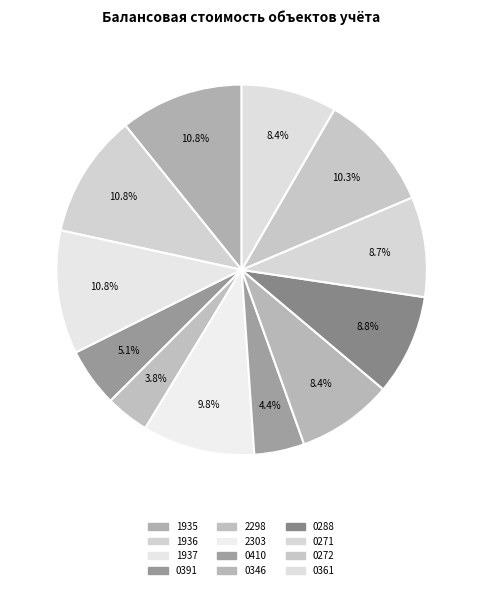

Which slice is the smallest?

53:04:2:2.1.1:2298